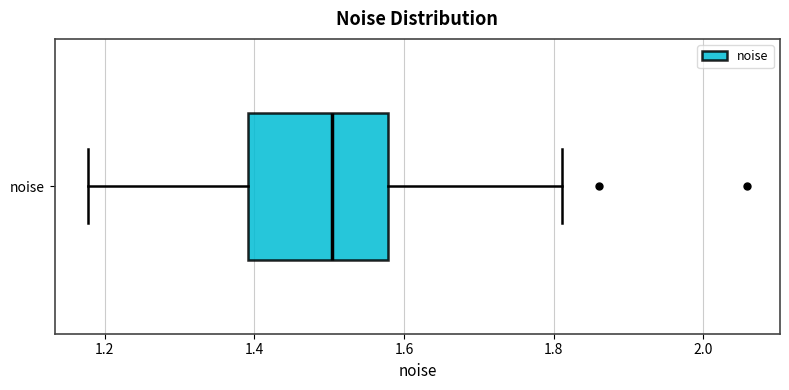

Transcribe this box plot: give where the median line is, the range the box spans, and where the two whiskers end, as read against the x-axis. The values are not printed on the chart, so give them approximately, as read against the axis.

median 1.50, box 1.40 to 1.58, whiskers 1.18 to 1.82